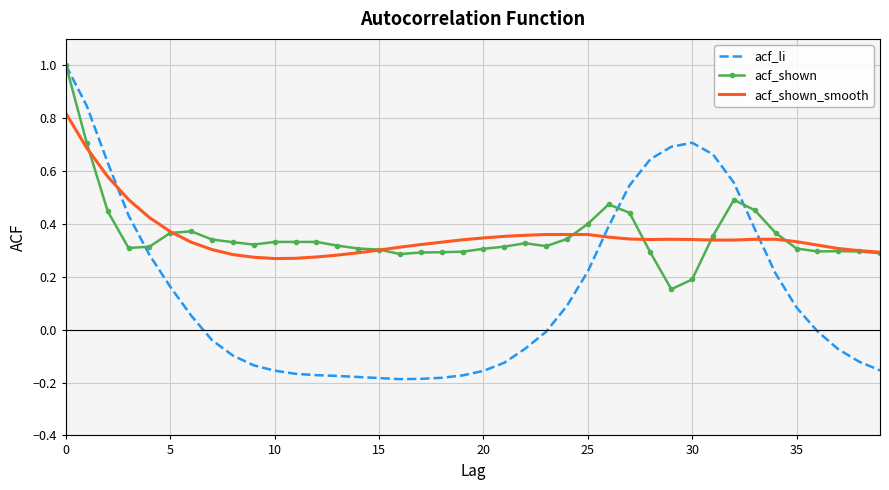

True or false: acf_shown and acf_li cross at least once.

True